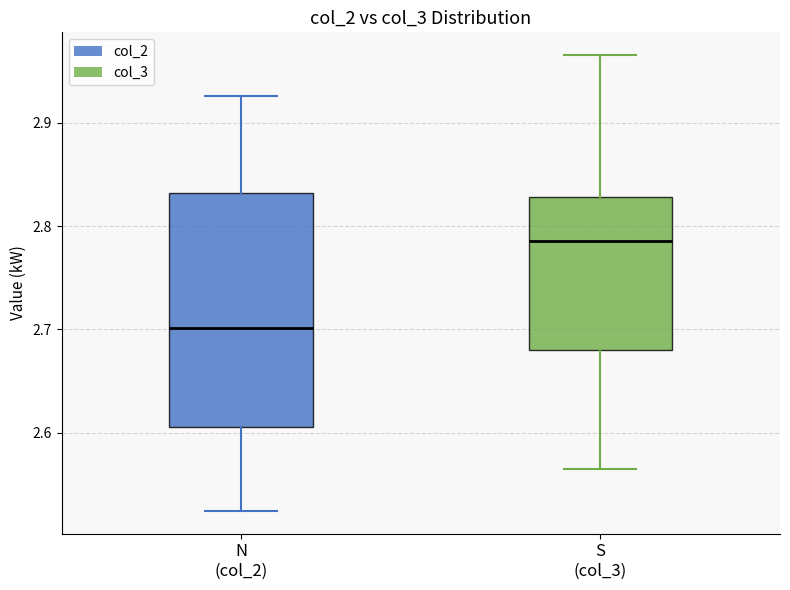

Where does the median line of the box for S (col_3) sit on the y-axis? The values are not printed on the chart, so give them approximately, as read against the axis.

2.79